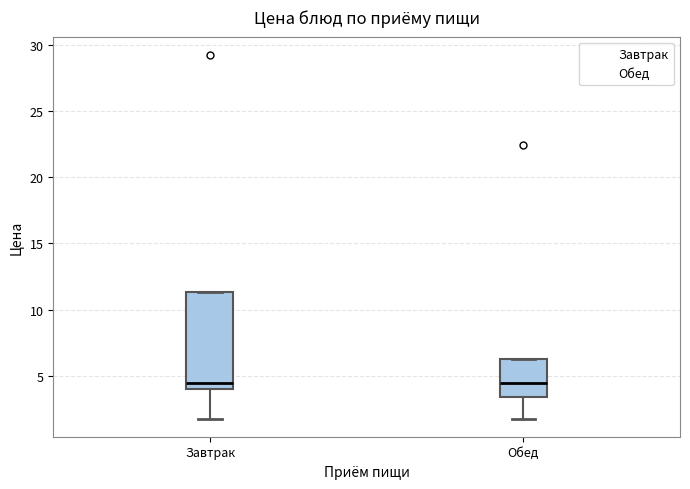

Where is the upper edge of the box for Обед on the y-axis? The values are not printed on the chart, so give them approximately, as read against the axis.

6.5